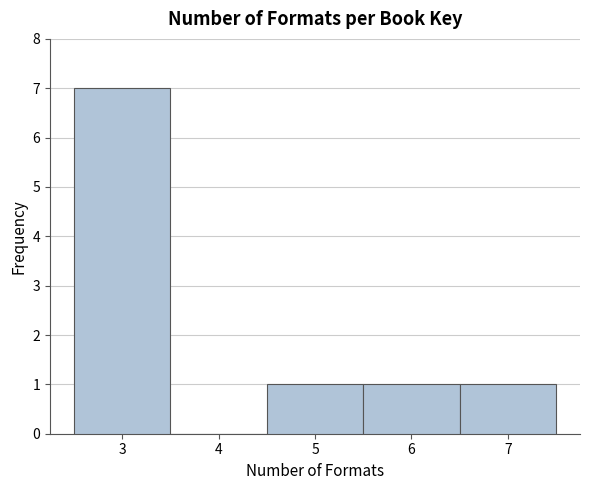

Reading left to right, list every bar in this chart as the range it spans on the x-axis followed by its height. The values are not printed on the chart, so give them approximately, as read against the axis.

2.5 to 3.5: 7
3.5 to 4.5: 0
4.5 to 5.5: 1
5.5 to 6.5: 1
6.5 to 7.5: 1